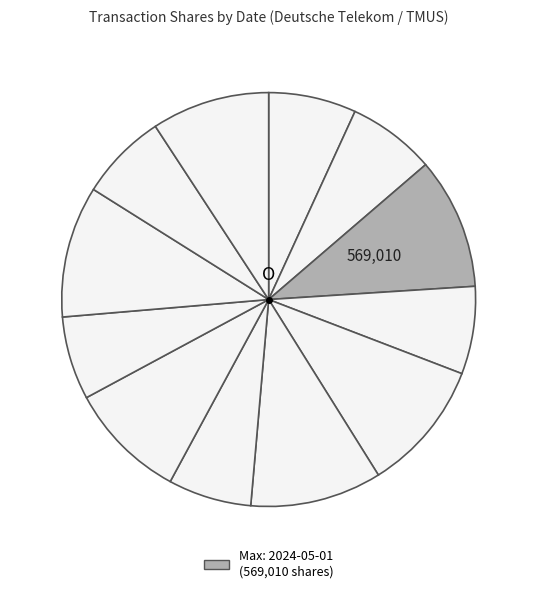

What is the smallest slice in the pie chart?

2024-04-17